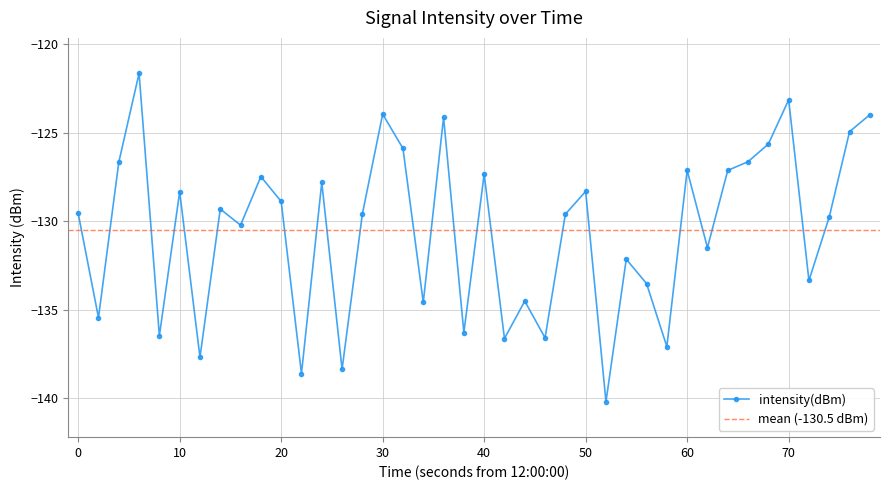

How many interior local peaks does the intensity(dBm) series have?

13